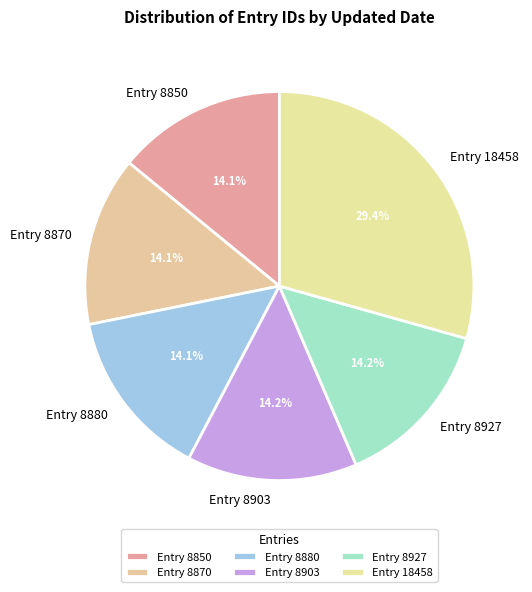

Is the sum of Entry 8880 and Entry 8927 greater than half?

No